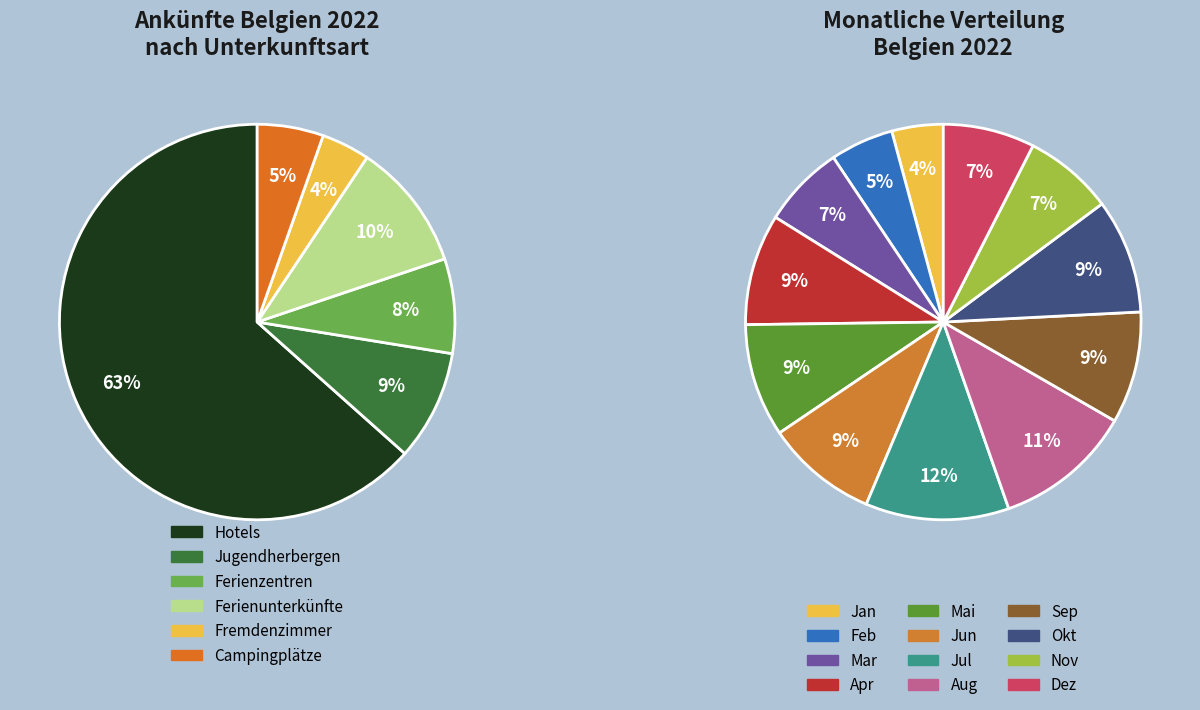

Is it true that 6 is 5% of the pie?

False